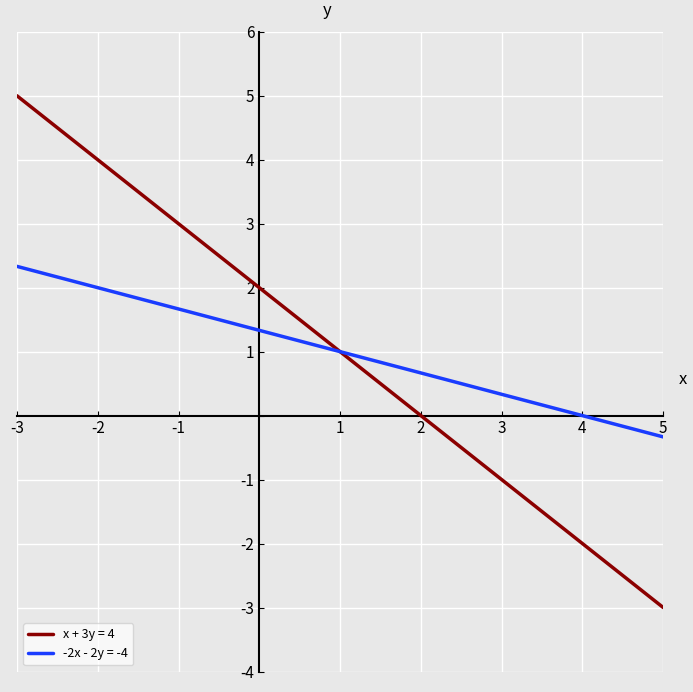

List the series in order of their peak value, lowest first.

-2x - 2y = -4, x + 3y = 4